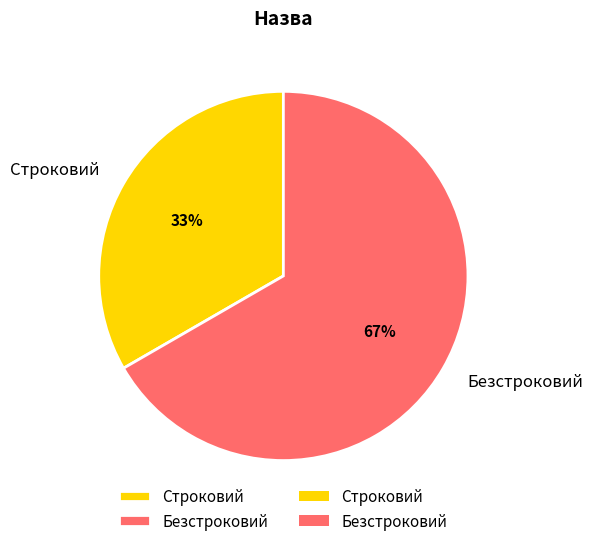

How many slices are in this pie chart?

2